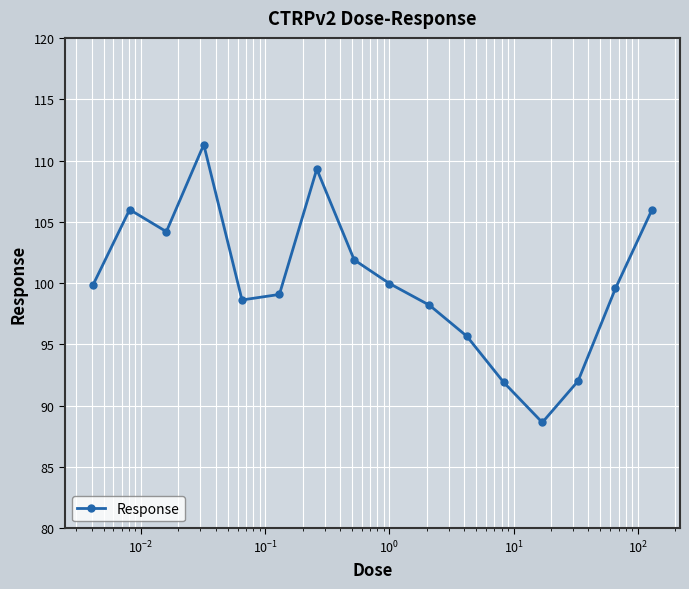

What is the sum of all values?

1602.2